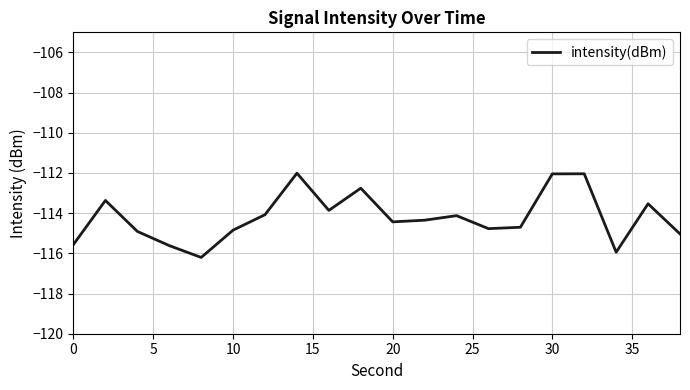

What is the difference between the maximum and minimum values?

4.2